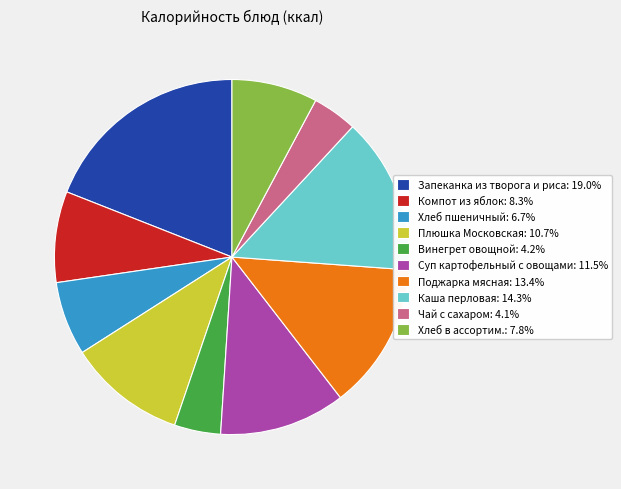

Is there a majority slice in this chart?

No